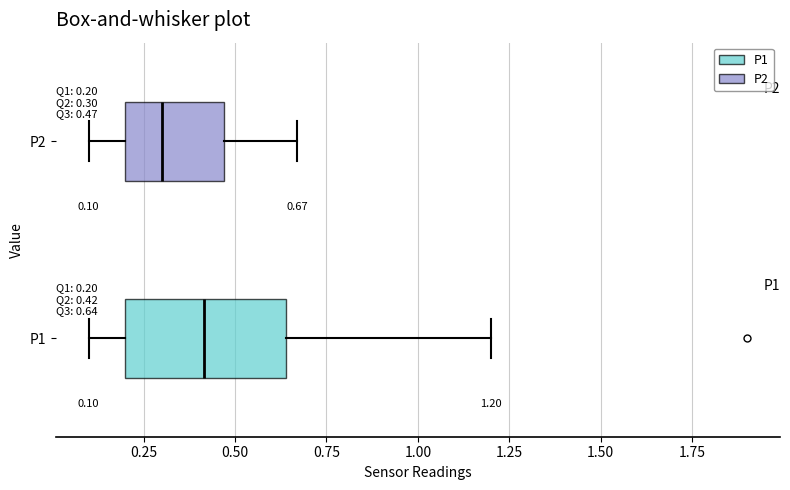

Which box is the widest, from its left edge to its right edge?

P1